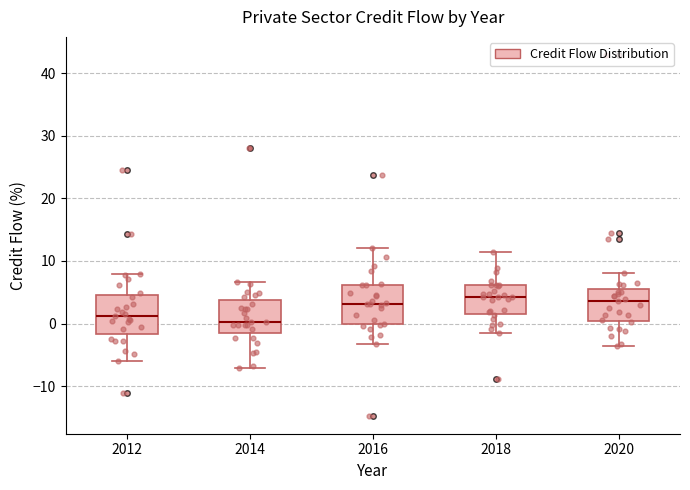

Where does the lower whisker of the box at x = 2020 end on the y-axis? The values are not printed on the chart, so give them approximately, as read against the axis.

-4